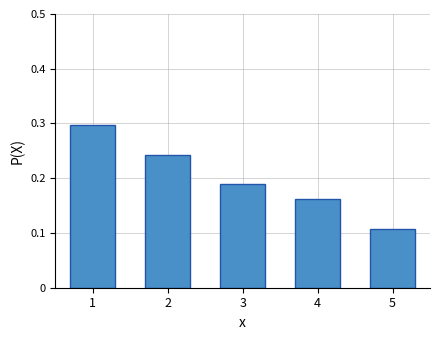

How many values are between 0 and 1?

5